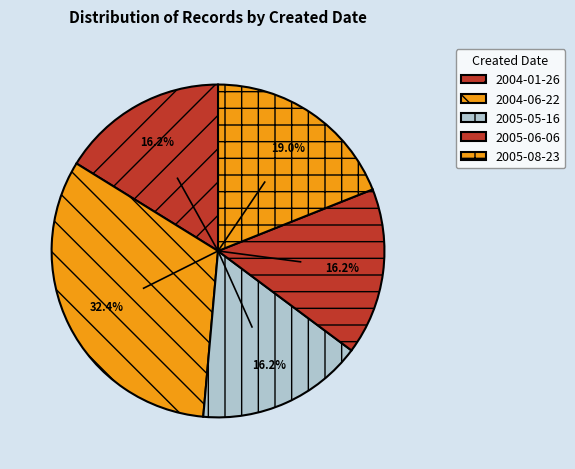

How many slices are in this pie chart?

5